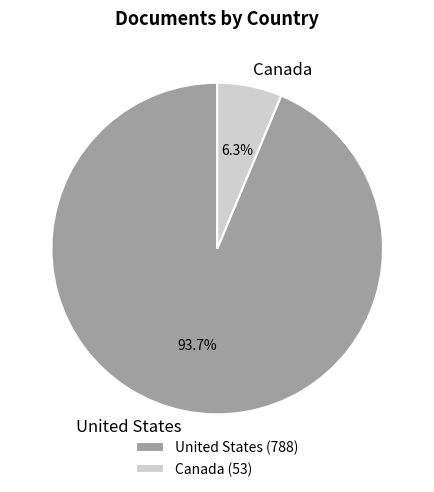

True or false: United States accounts for 94% of the total.

True